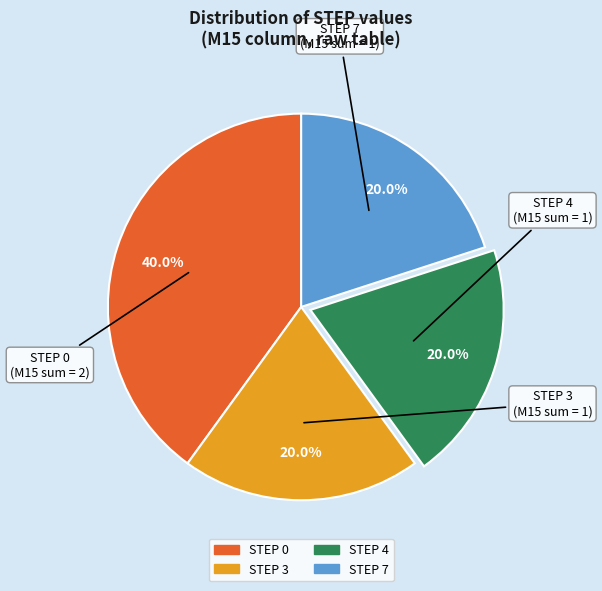

Is there a majority slice in this chart?

No